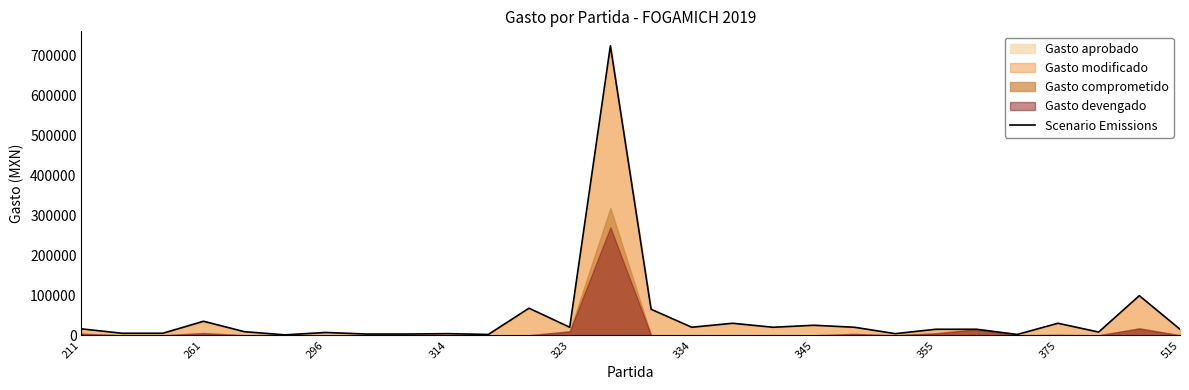

What is the greatest value displayed?

723876